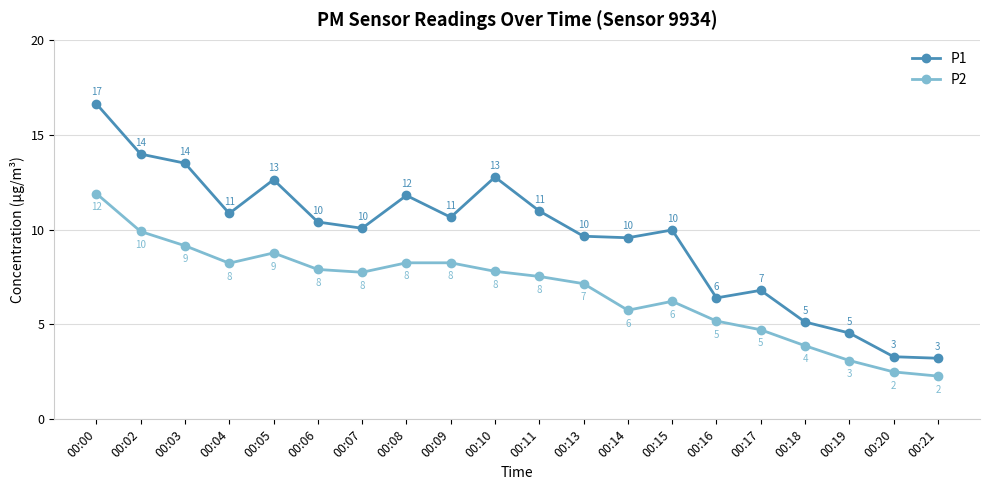

What is the difference between the second highest and minimum values in the P2 series?

7.6